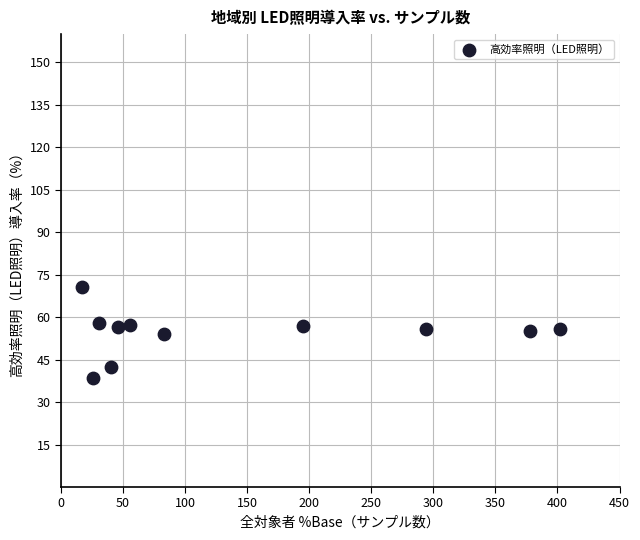

What is the average X value?

142.5